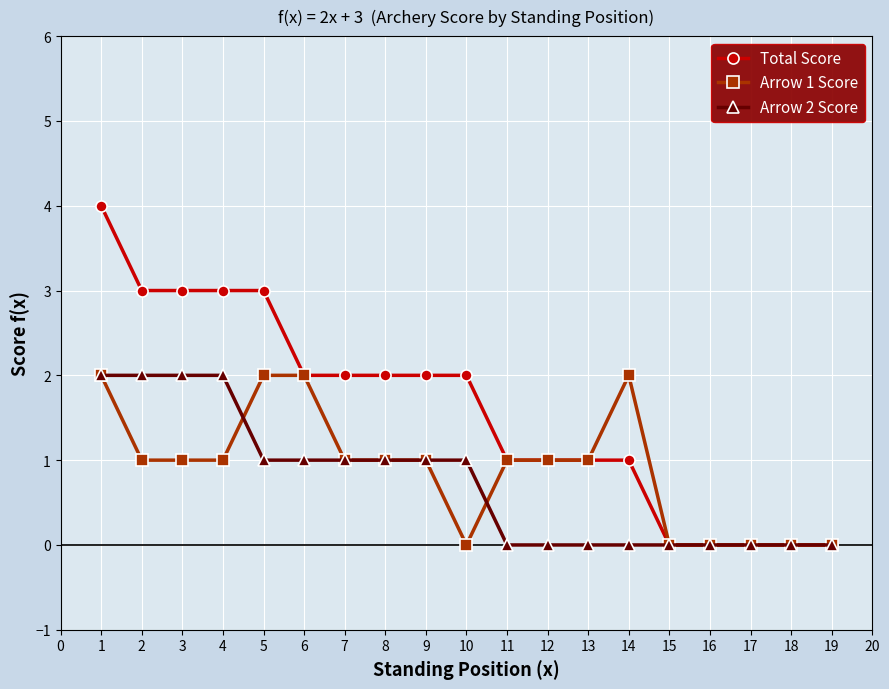

How many distinct data groups are displayed?

3